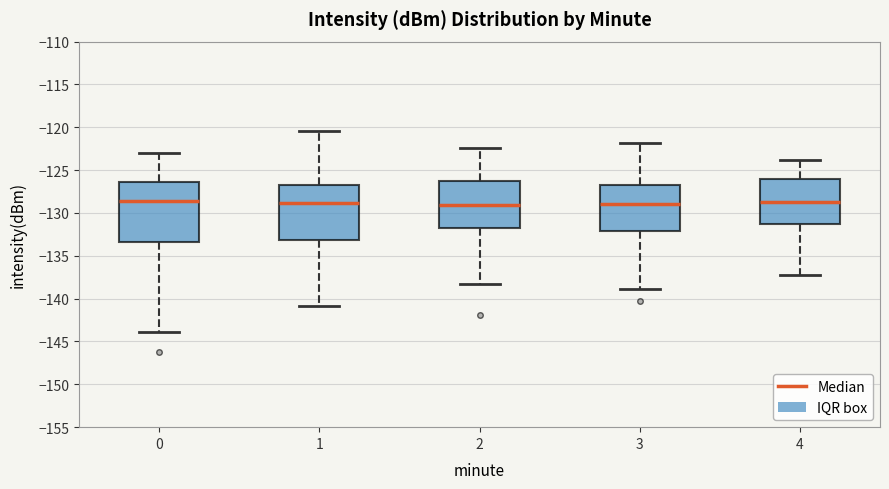

Comparing the boxes themselves (not the whiskers), which one is the tallest?

0